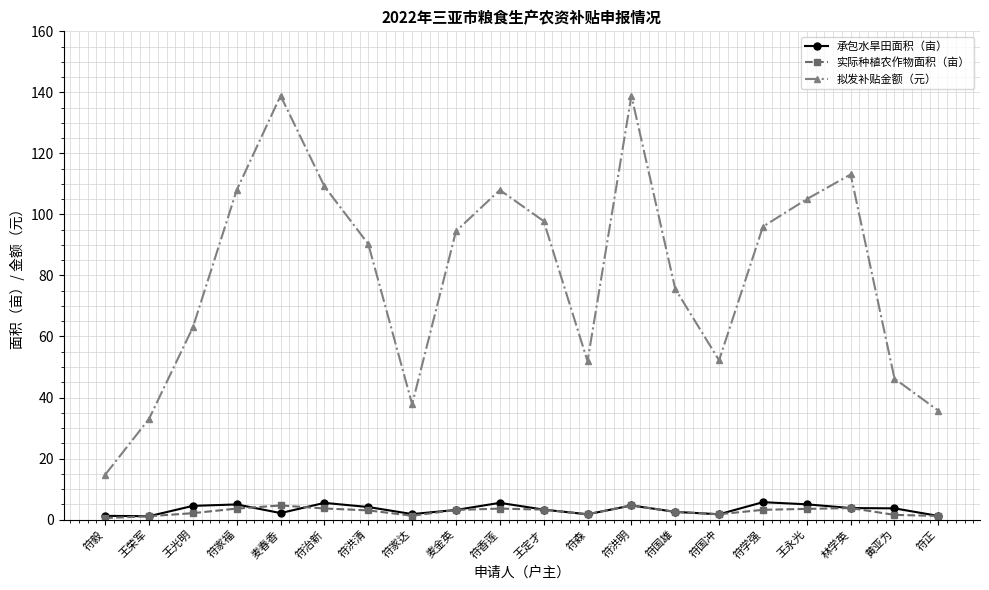

Which series has the largest total across all categories?

拟发补贴金额（元）